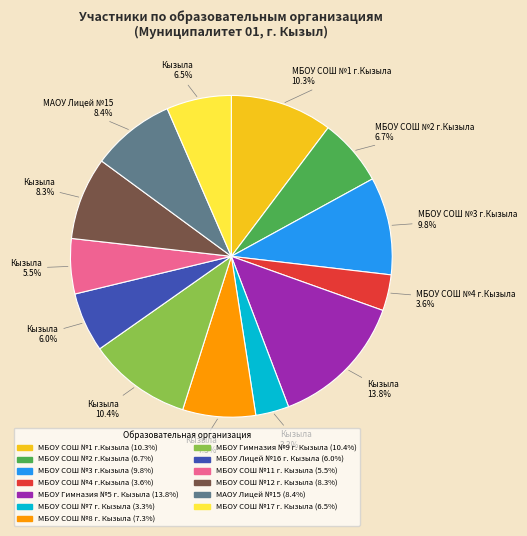

Is there any slice that represents more than half of the pie?

No